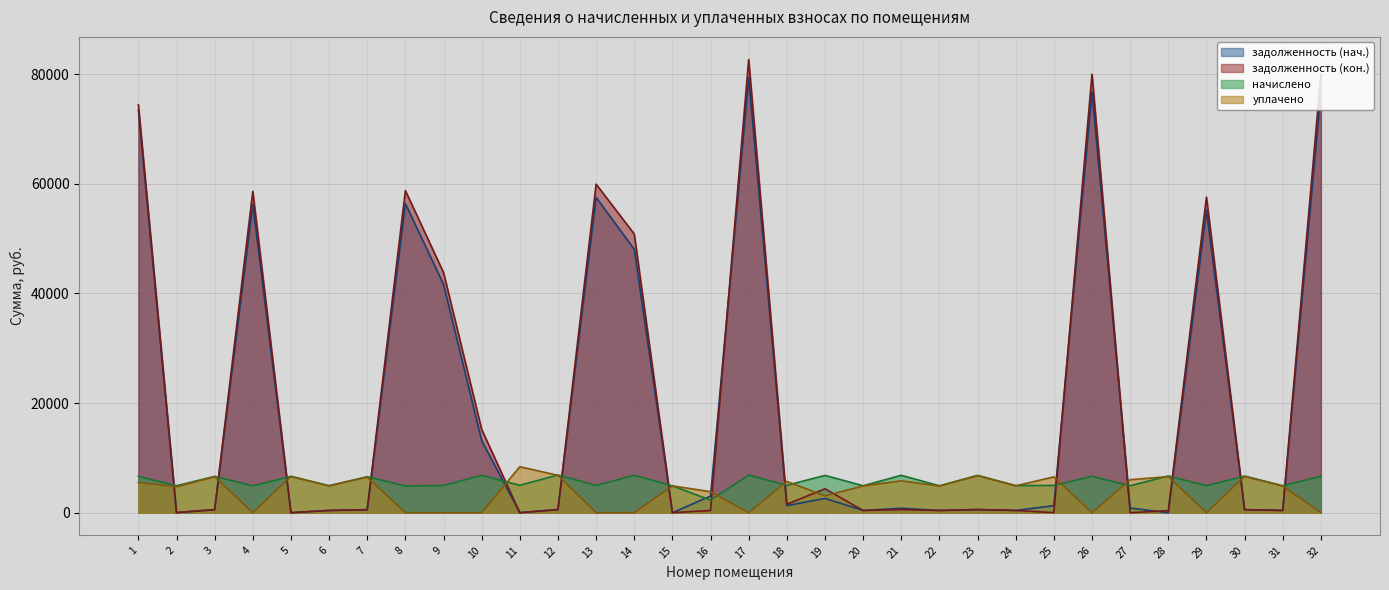

True or false: задолженность (кон.) and начислено intersect in this chart.

True